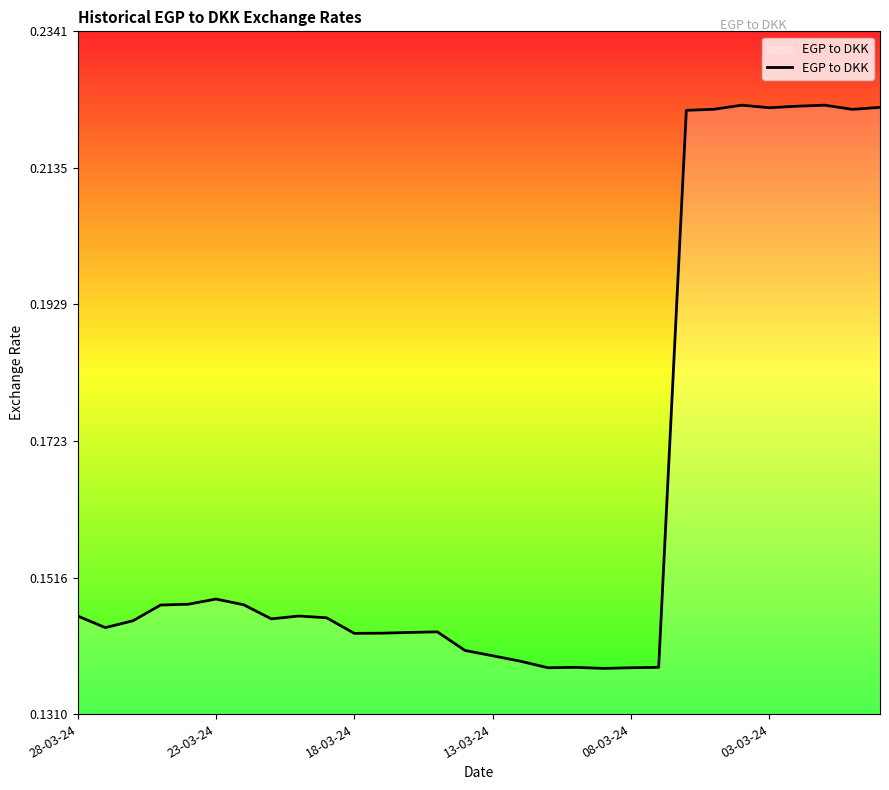

What is the maximum value shown in the chart?

0.2